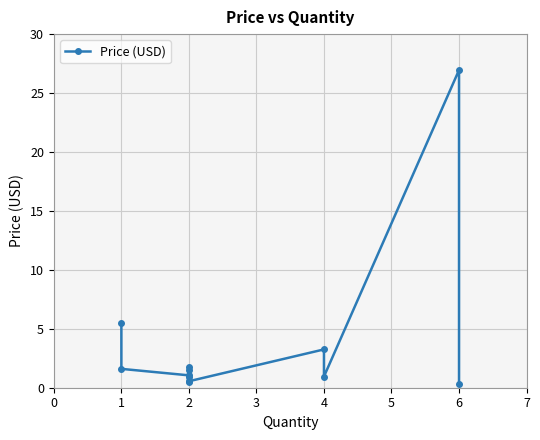

What is the greatest value displayed?

26.9